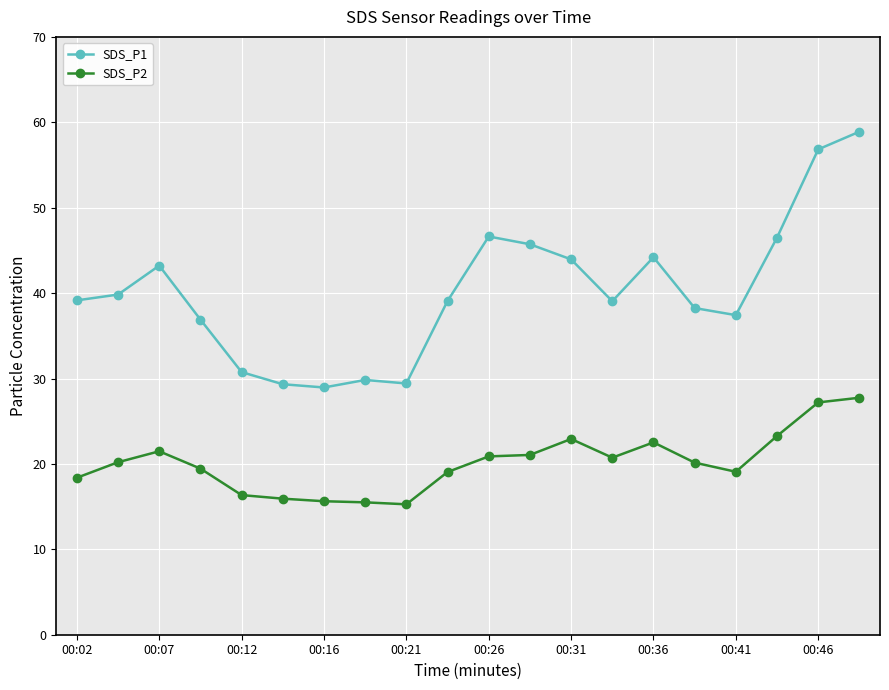

True or false: SDS_P1 and SDS_P2 intersect in this chart.

False